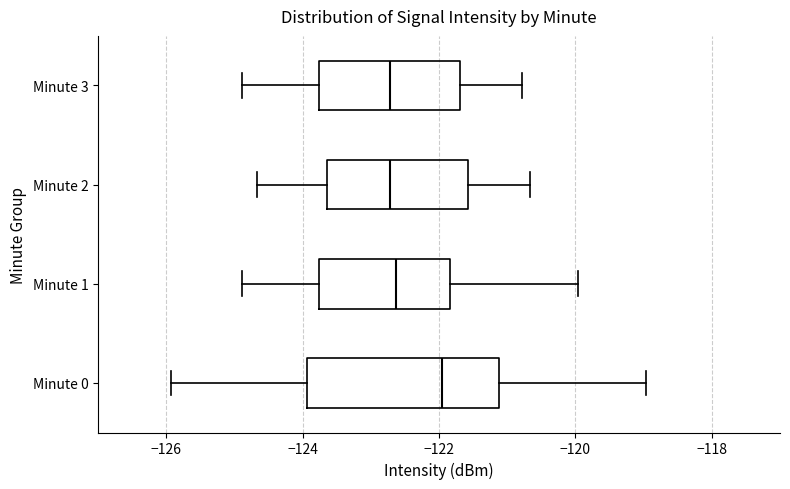

Which box is the widest, from its left edge to its right edge?

Minute 0